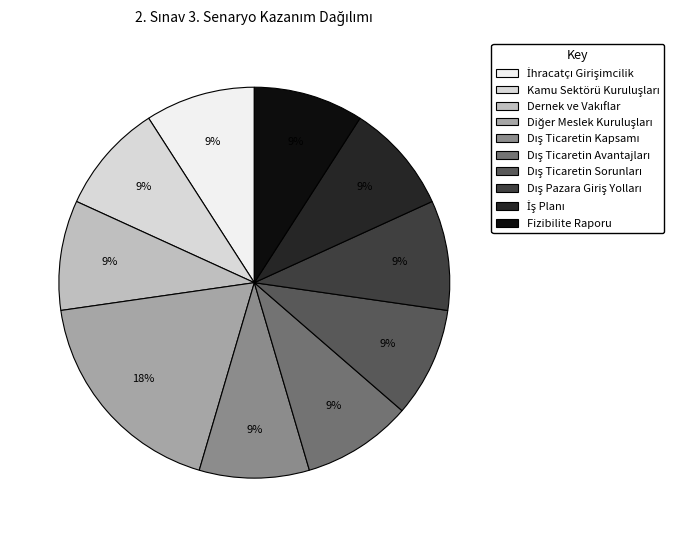

Count the number of slices in the pie.

10